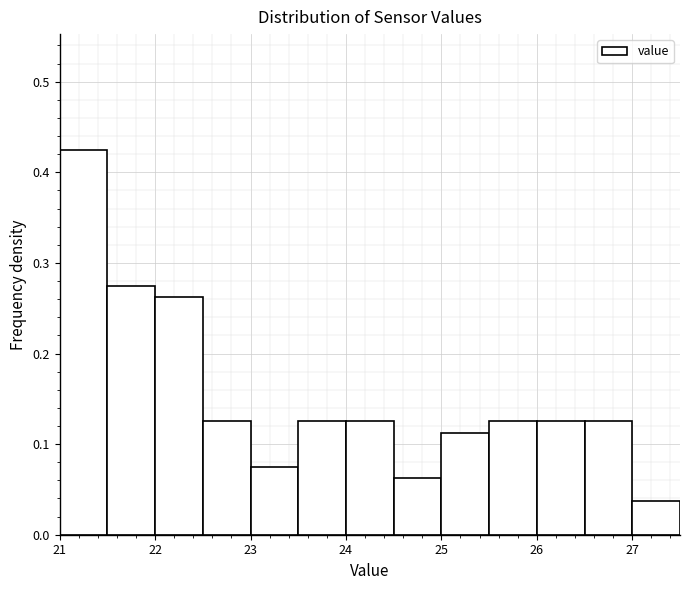

Which range on the x-axis has the tallest bar?

21.0 to 21.5